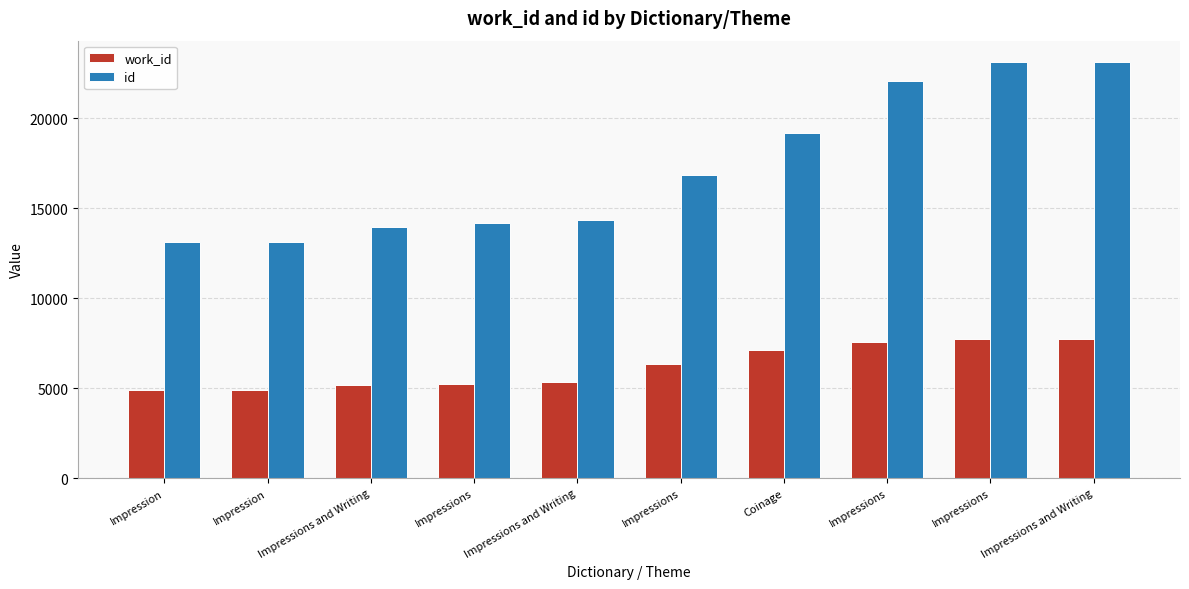

Are the bars grouped side by side (vs. stacked)?

Yes